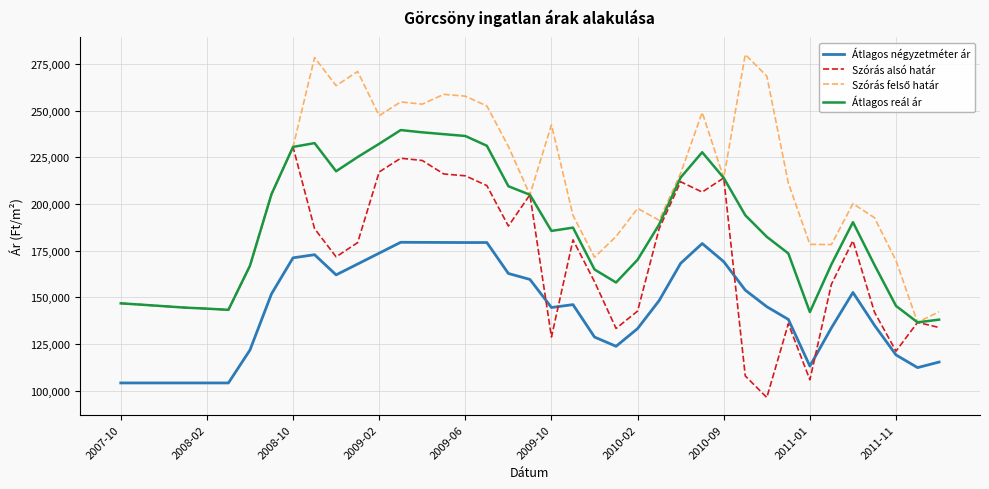

What is the maximum value shown in the chart?

280049